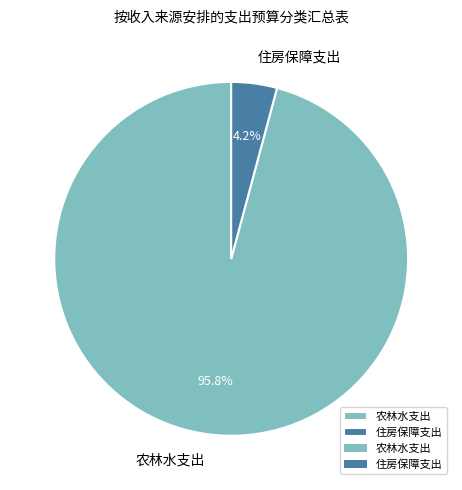

Is there any slice that represents more than half of the pie?

Yes